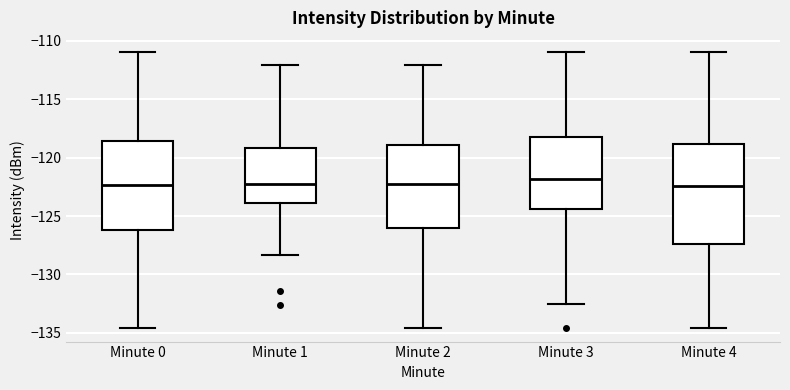

Reading left to right, read every box against the y-axis: the position of its median line, the range the box covers, and the ends of its whiskers. The values are not printed on the chart, so give them approximately, as read against the axis.

Minute 0: median -122.5, box -126.0 to -118.5, whiskers -134.5 to -111.0
Minute 1: median -122.0, box -124.0 to -119.0, whiskers -128.5 to -112.0
Minute 2: median -122.0, box -126.0 to -119.0, whiskers -134.5 to -112.0
Minute 3: median -122.0, box -124.5 to -118.0, whiskers -132.5 to -111.0
Minute 4: median -122.5, box -127.5 to -119.0, whiskers -134.5 to -111.0